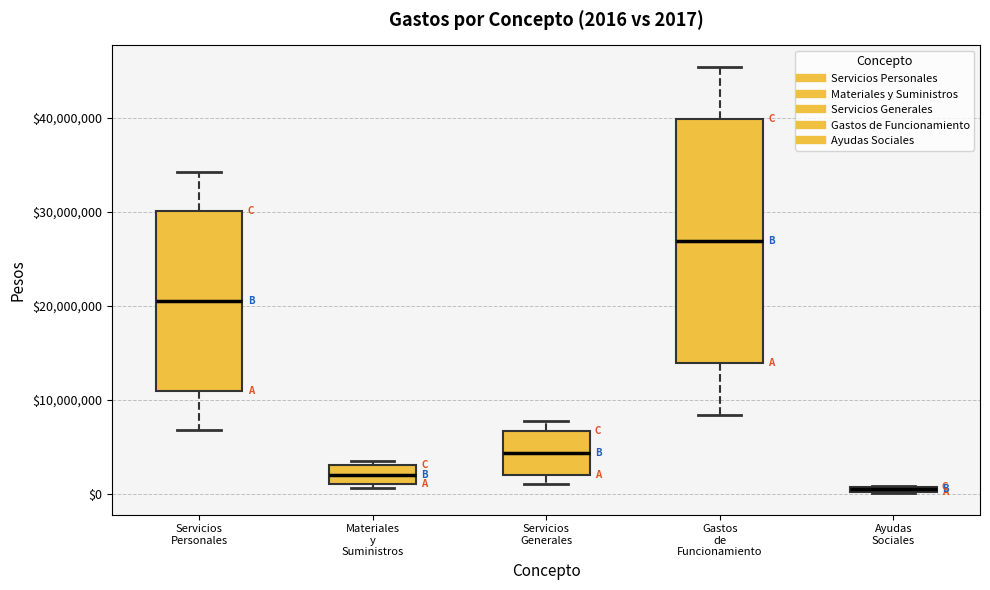

Which box's median line is the highest?

Gastos de Funcionamiento